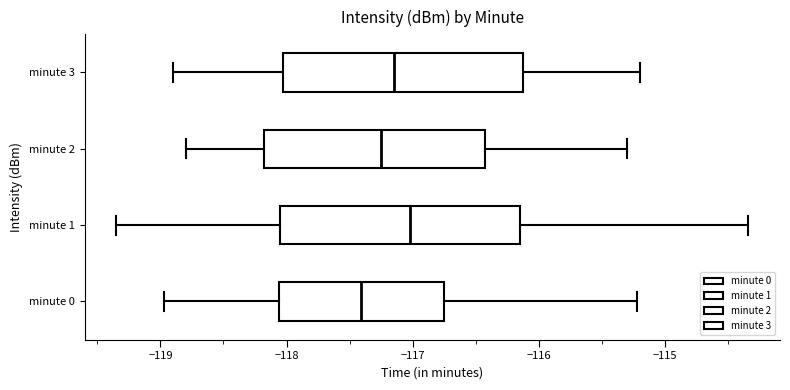

Reading bottom to top, read every box against the x-axis: the position of its median line, the range the box covers, and the ends of its whiskers. The values are not printed on the chart, so give them approximately, as read against the axis.

minute 0: median -117.4, box -118.1 to -116.7, whiskers -119.0 to -115.2
minute 1: median -117.0, box -118.1 to -116.1, whiskers -119.4 to -114.3
minute 2: median -117.2, box -118.2 to -116.4, whiskers -118.8 to -115.3
minute 3: median -117.1, box -118.0 to -116.1, whiskers -118.9 to -115.2